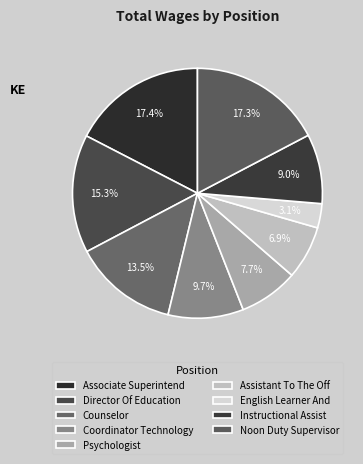

True or false: Instructional Assist accounts for 1% of the total.

False